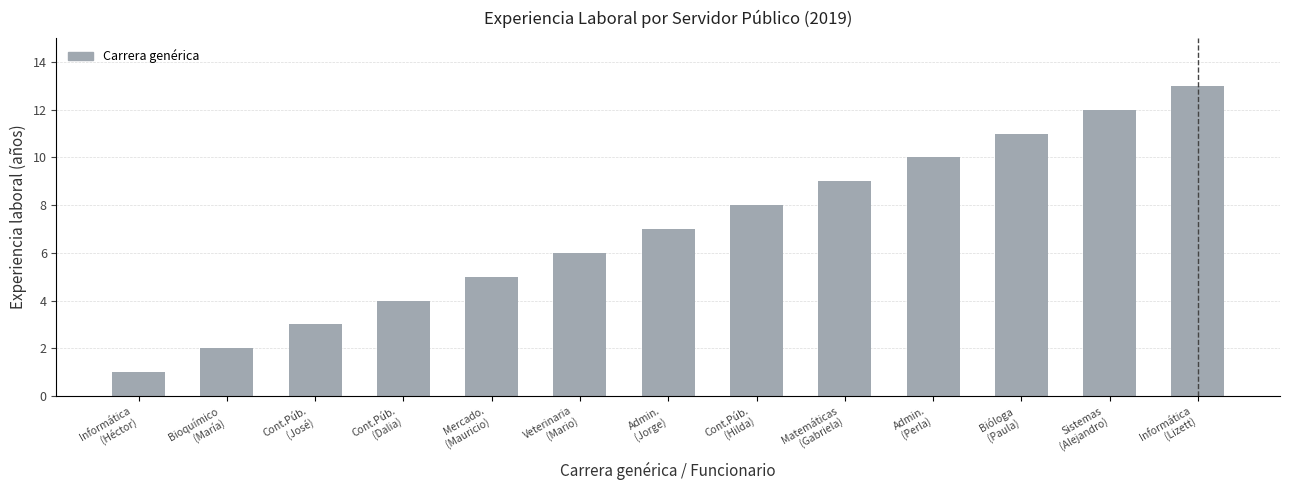

What is the difference between the second highest and second lowest values?

10